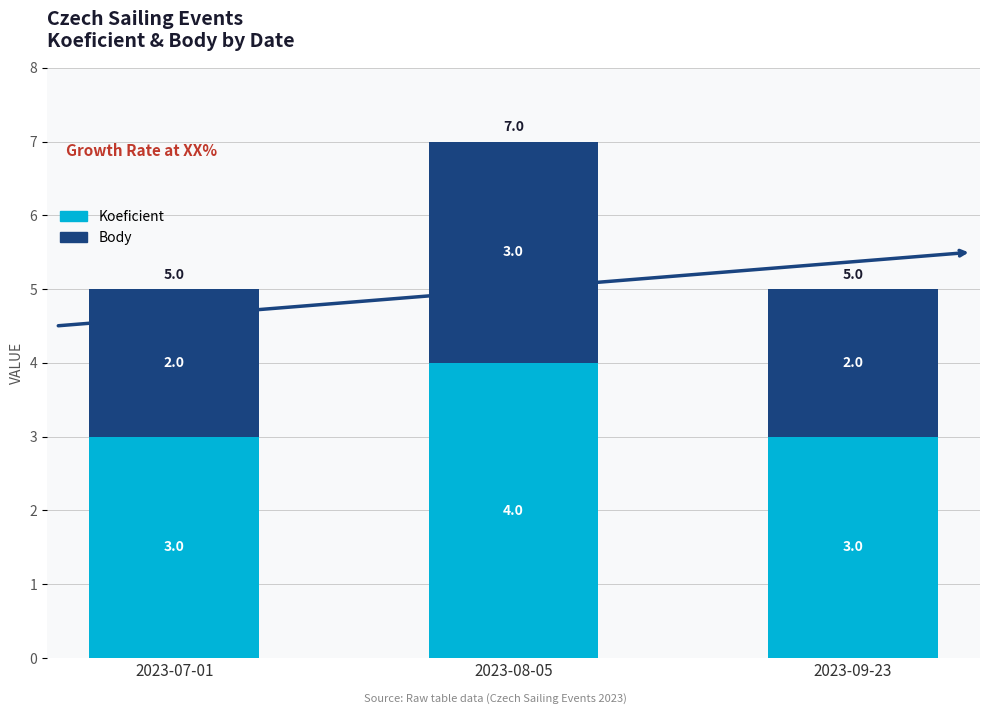

What is the average value of the Koeficient series?

3